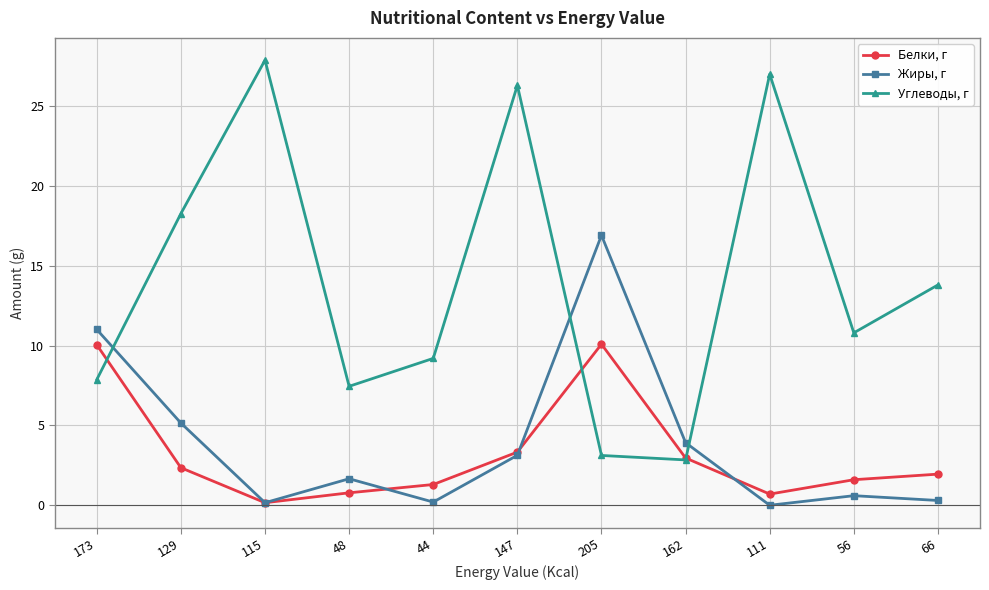

Where does the Белки, г series first go above 1?

173